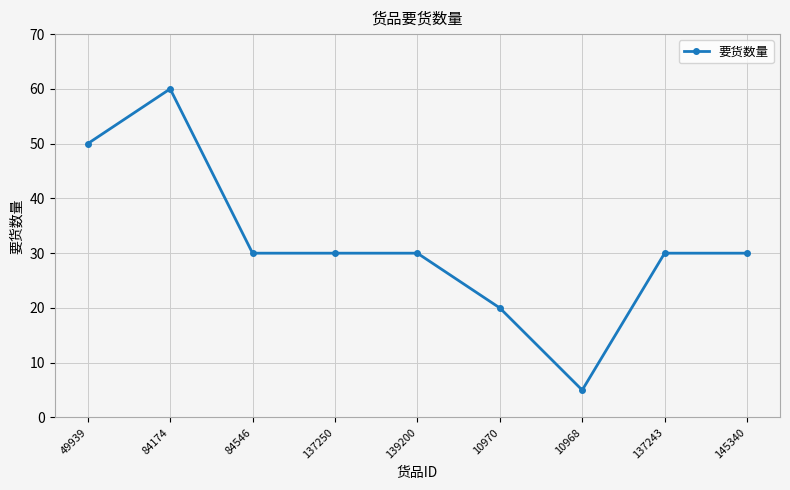

What is the minimum value shown in the chart?

5